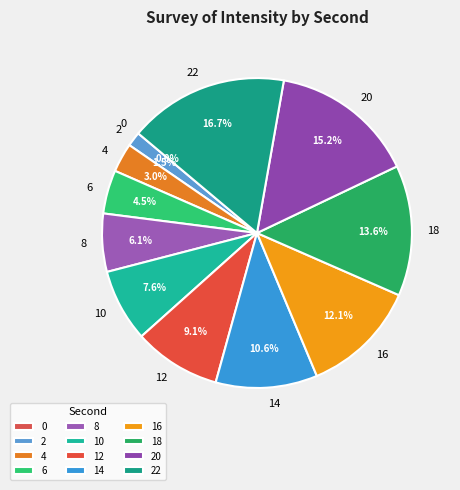

Combined, what portion of the pie is 8 and 20?

21.2%